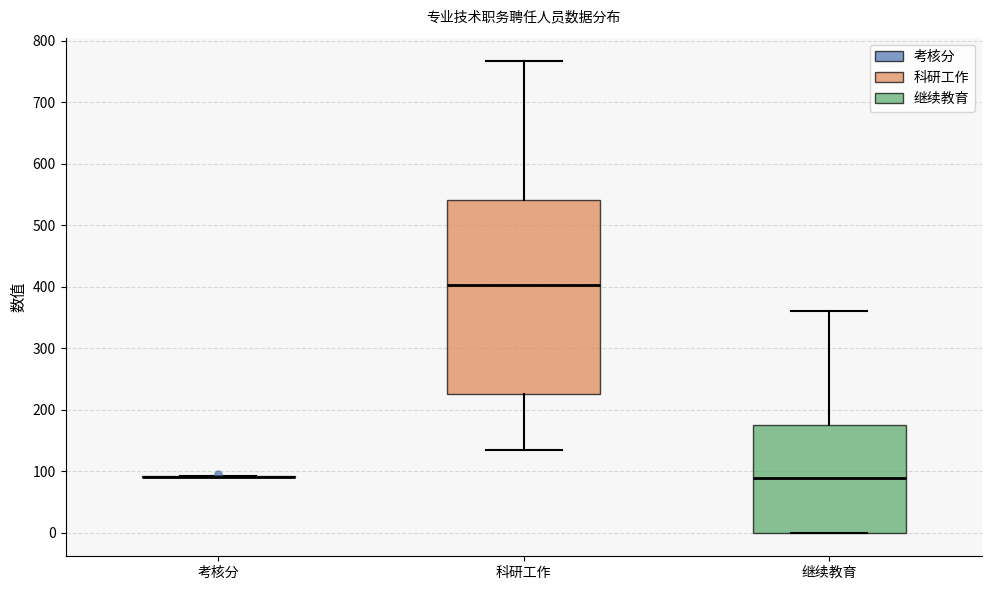

Reading left to right, read every box against the y-axis: the position of its median line, the range the box covers, and the ends of its whiskers. The values are not printed on the chart, so give them approximately, as read against the axis.

考核分: box collapsed to a line at 90, whiskers 90 to 90
科研工作: median 400, box 230 to 540, whiskers 130 to 770
继续教育: median 90, box 0 to 170, whiskers 0 to 360